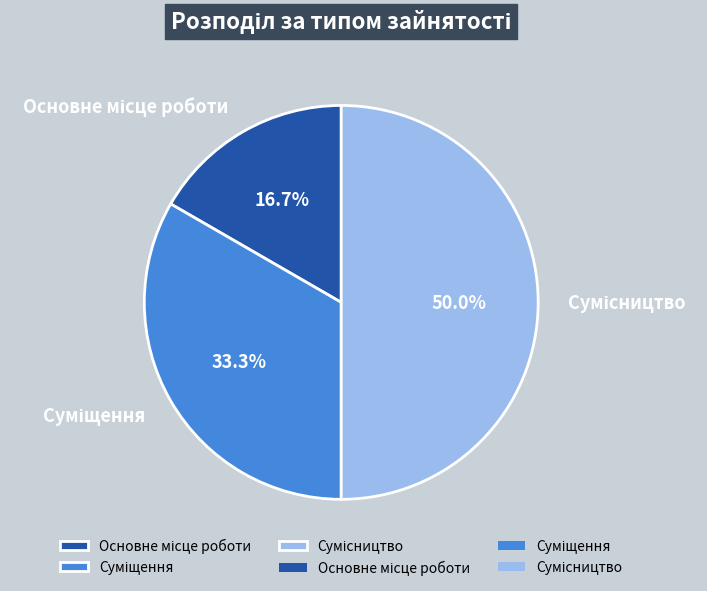

Rank the categories by value from lowest to highest.

Основне місце роботи, Суміщення, Сумісництво